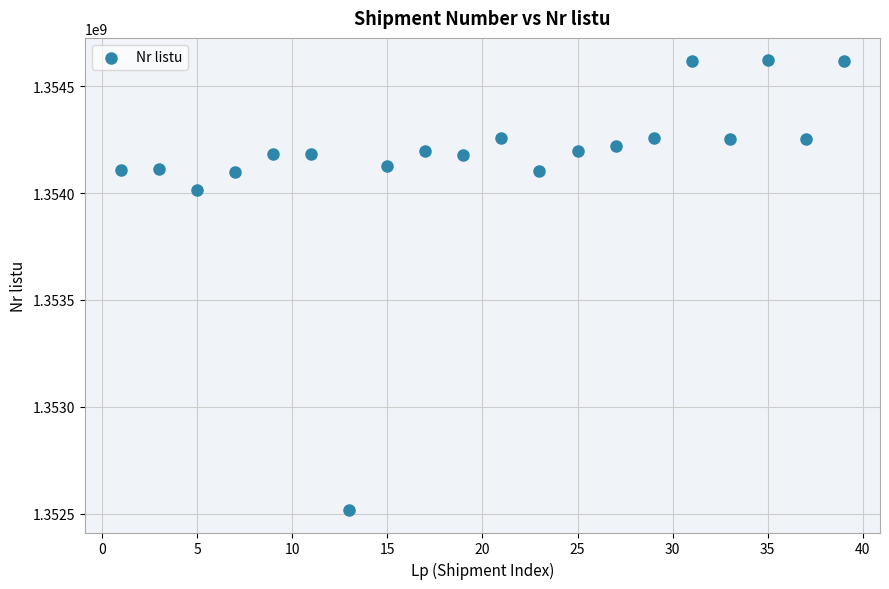

What Y value in the scatter plot is closest to 1353569005?

1354011973